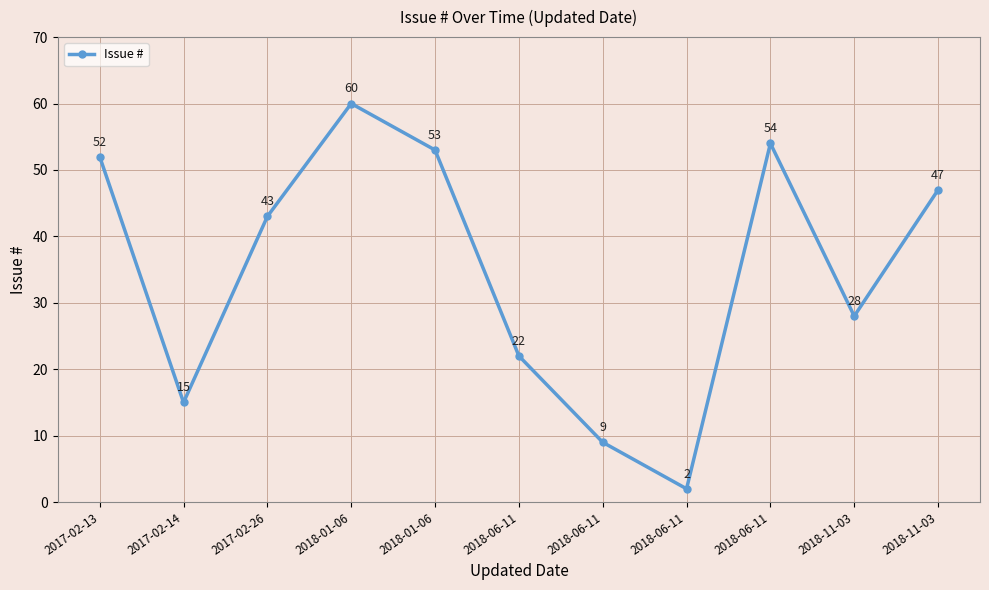

Where is the first local minimum?

2017-02-14